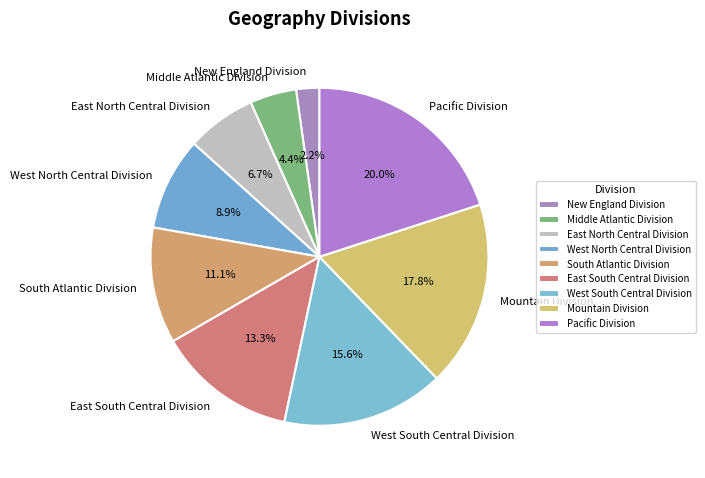

The Mountain Division slice represents 18% of the pie. True or false?

True